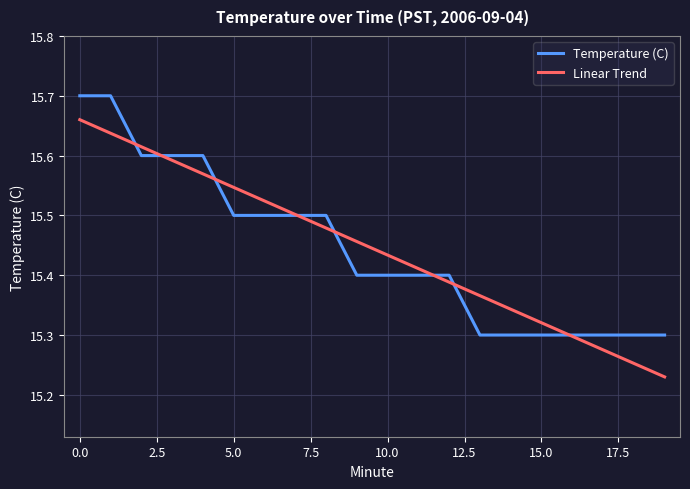

What is the difference between the second highest and minimum values in the Linear Trend series?

0.4